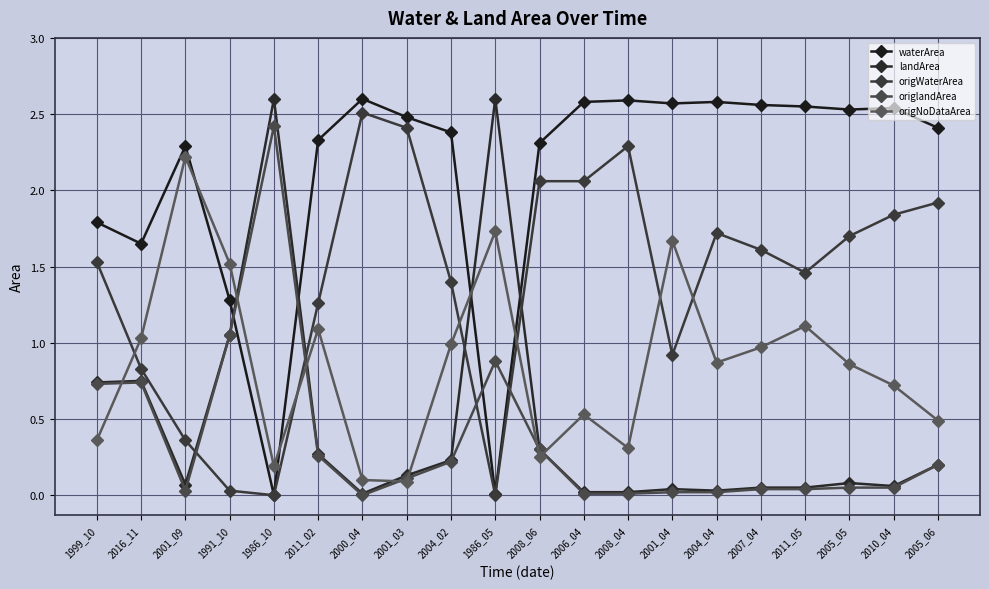

How many lines are shown in the chart?

5